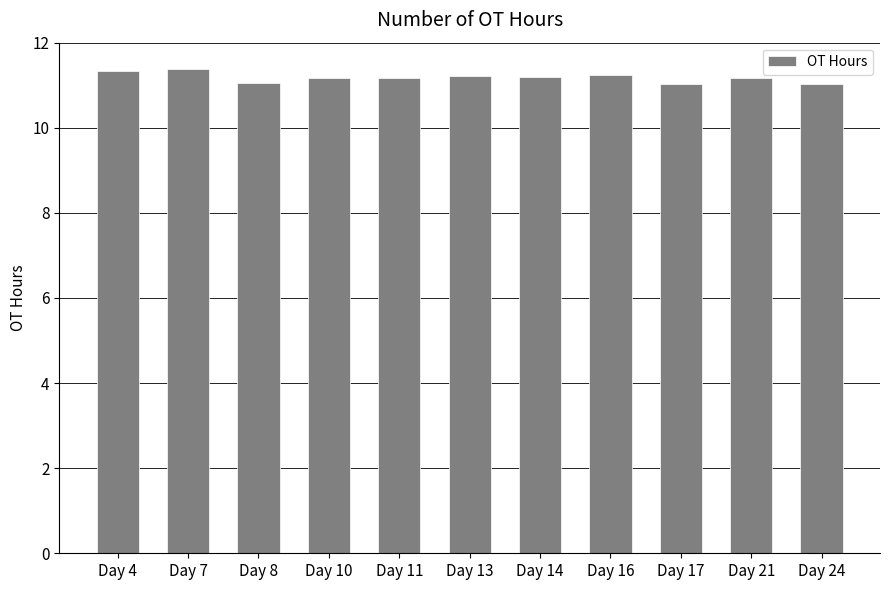

What is the difference between the maximum and minimum values?

0.4